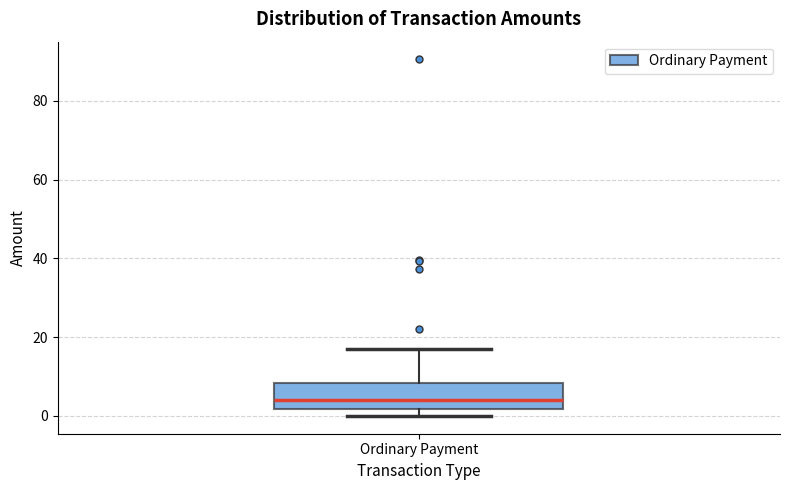

Transcribe this box plot: give where the median line is, the range the box spans, and where the two whiskers end, as read against the y-axis. The values are not printed on the chart, so give them approximately, as read against the axis.

median 4, box 2 to 8, whiskers 0 to 18